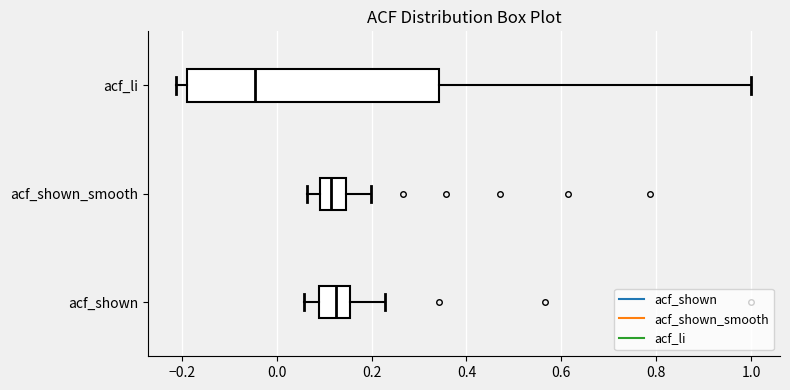

Reading bottom to top, read every box against the x-axis: the position of its median line, the range the box covers, and the ends of its whiskers. The values are not printed on the chart, so give them approximately, as read against the axis.

acf_shown: median 0.12, box 0.08 to 0.16, whiskers 0.06 to 0.22
acf_shown_smooth: median 0.12, box 0.10 to 0.14, whiskers 0.06 to 0.20
acf_li: median -0.04, box -0.18 to 0.34, whiskers -0.22 to 1.00